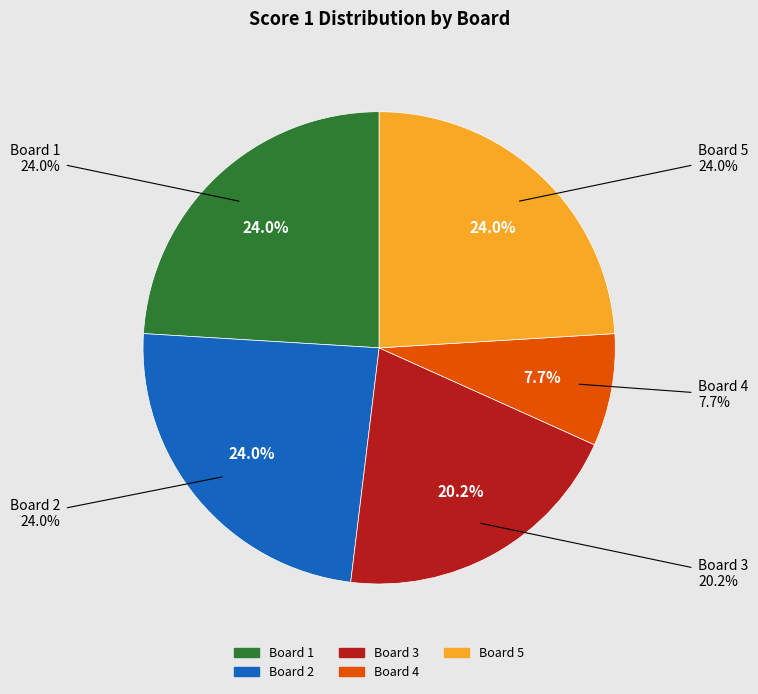

The Board 4 slice represents 13% of the pie. True or false?

False